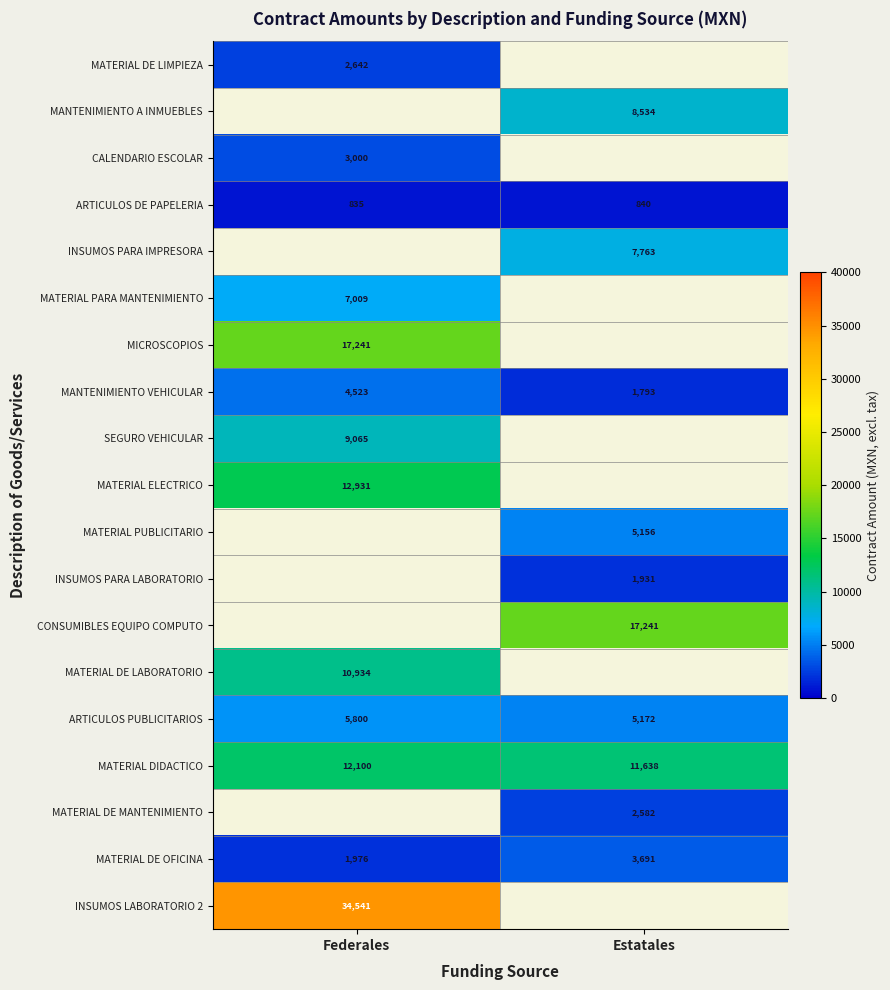

At how many categories does at least one series exceed 1675?

2